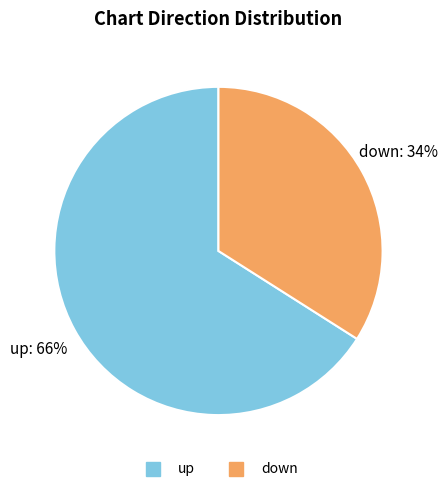

Which has a higher value, down or up?

up